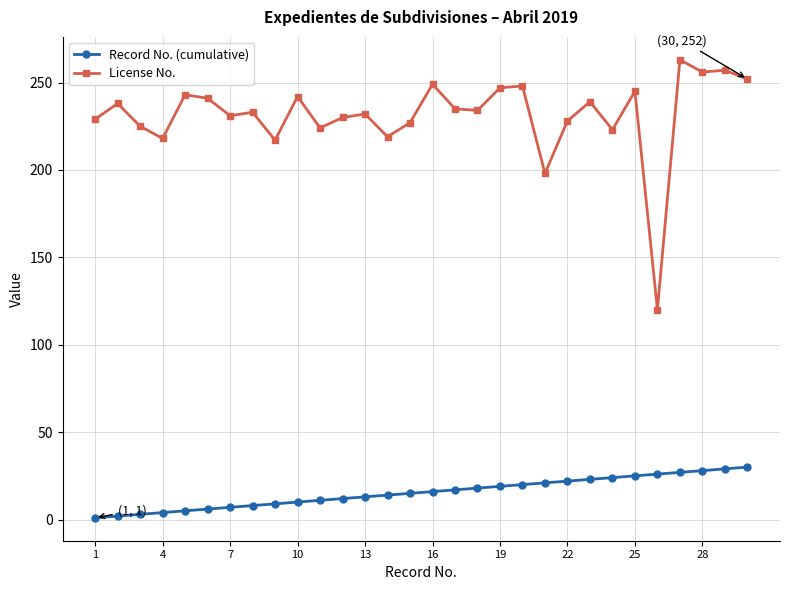

What are all the series names shown in the legend?

Record No. (cumulative), License No.